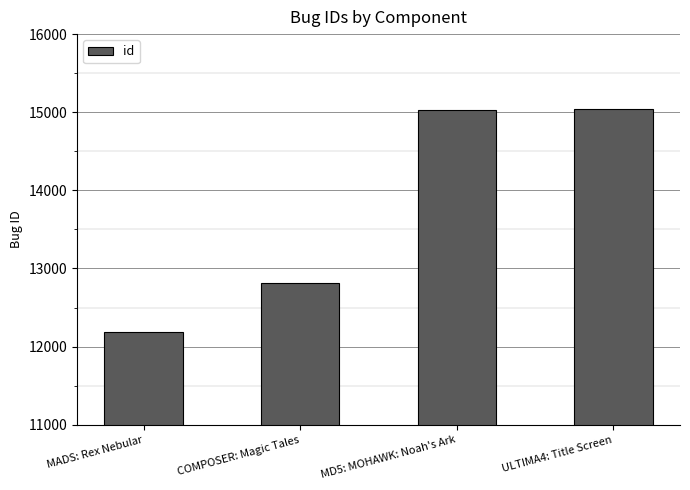

What is the ratio of the value at MADS: Rex Nebular to the value at ULTIMA4: Title Screen?

0.8